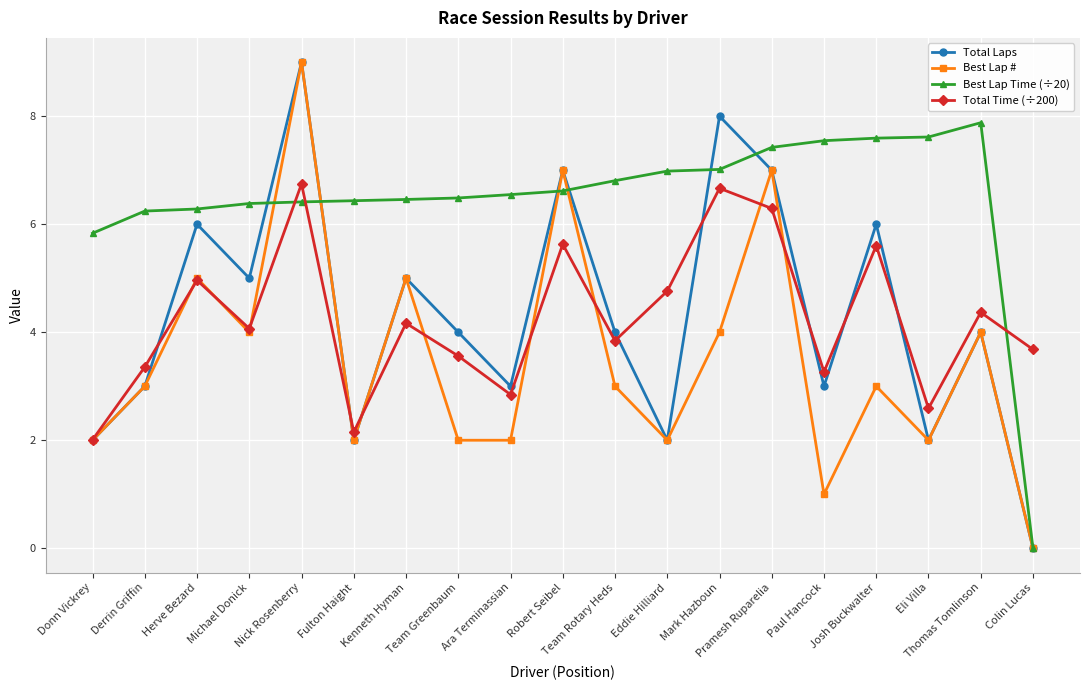

In Total Laps, how many points are lower than both neighbors (excluding endpoints)?

6